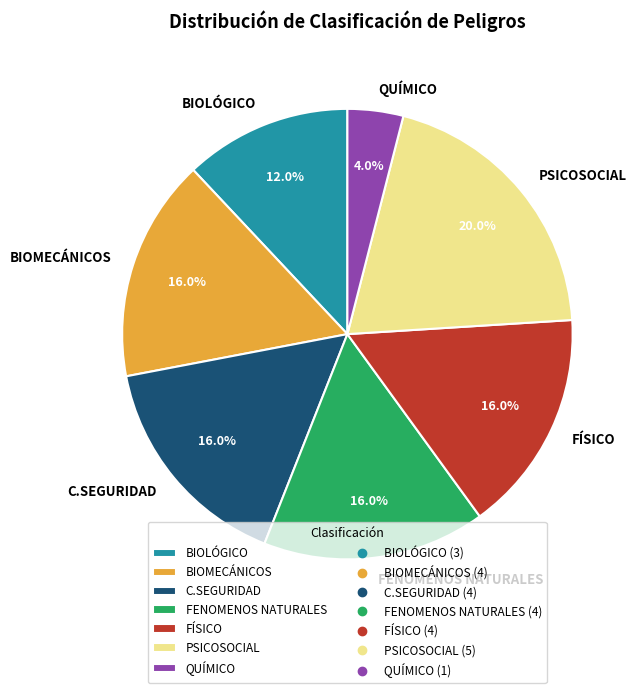

Does FENOMENOS NATURALES represent more than half of the total?

No